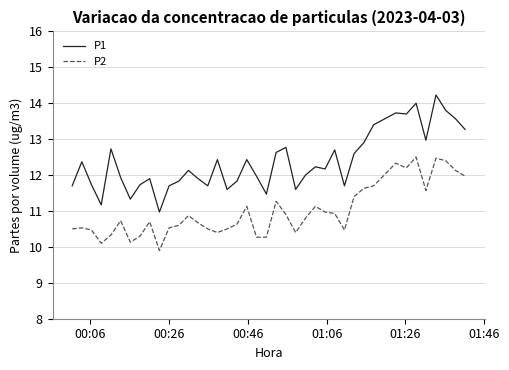

Does the chart have visible grid lines?

Yes